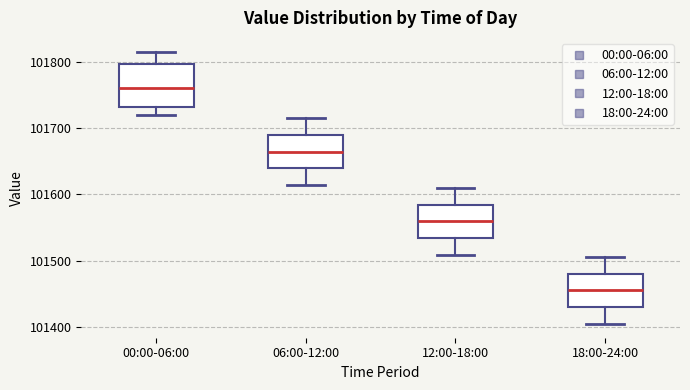

Reading left to right, transcribe this box plot: for each box, give where its median line is, the range the box spans, and where its two whiskers end, as read against the y-axis. The values are not printed on the chart, so give them approximately, as read against the axis.

00:00-06:00: median 101760, box 101730 to 101800, whiskers 101720 to 101820
06:00-12:00: median 101660, box 101640 to 101690, whiskers 101610 to 101720
12:00-18:00: median 101560, box 101530 to 101580, whiskers 101510 to 101610
18:00-24:00: median 101460, box 101430 to 101480, whiskers 101400 to 101510